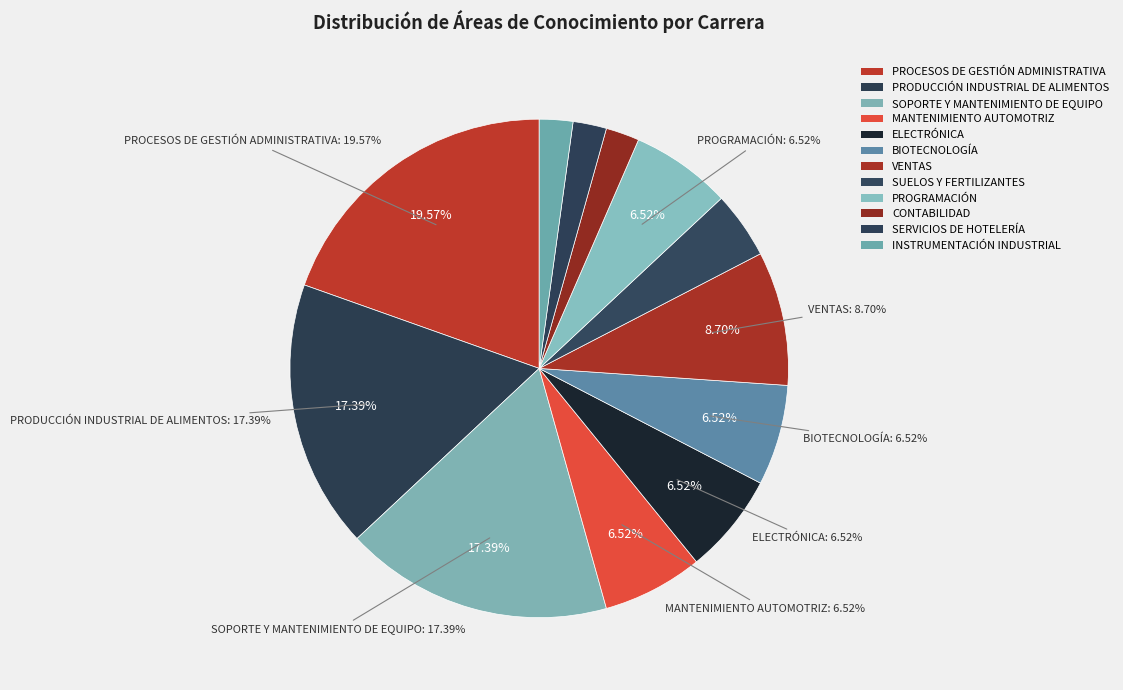

To the nearest percent, what is the difference between the largest and smallest slice percentages?

17%